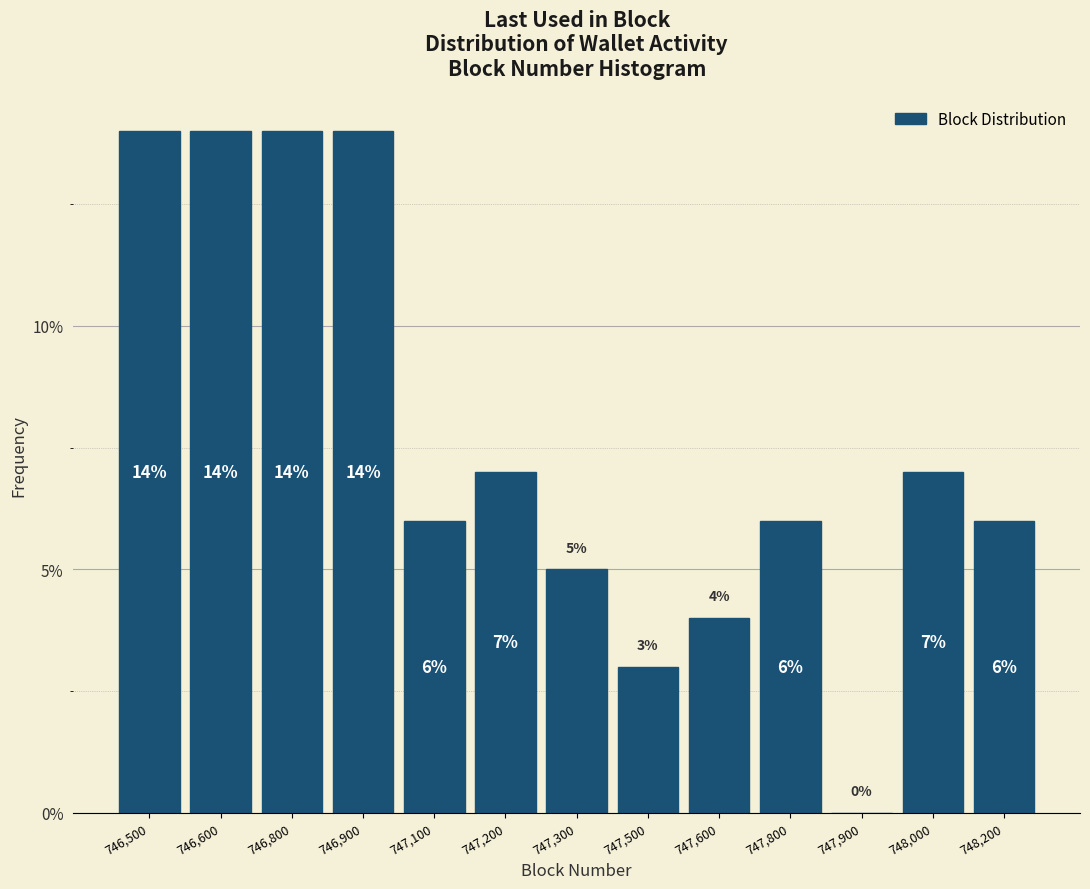

Reading left to right, extract all data points from this chart.

746,500=14.0	746,600=14.0	746,800=14.0	746,900=14.0	747,100=6.0	747,200=7.0	747,300=5.0	747,500=3.0	747,600=4.0	747,800=6.0	747,900=0.0	748,000=7.0	748,200=6.0